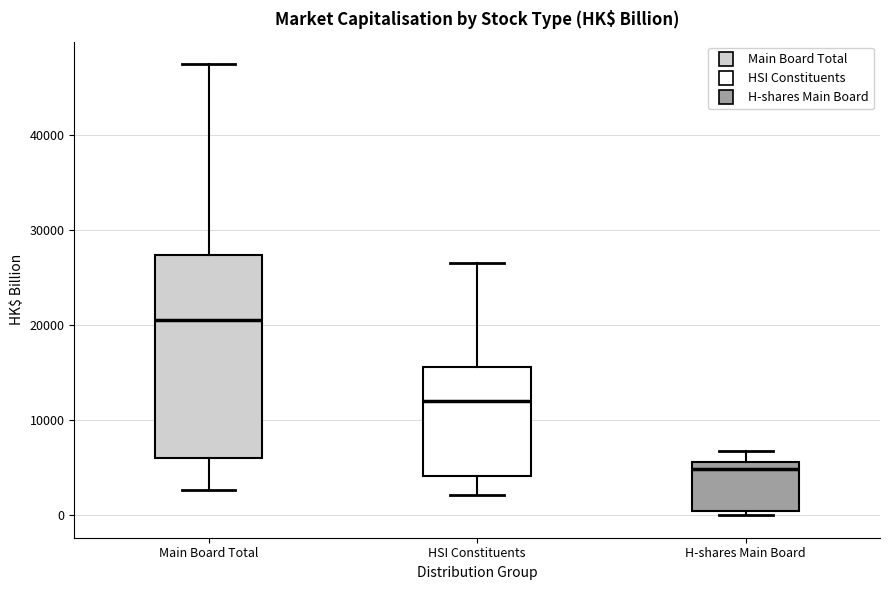

Where does the median line of the box for HSI Constituents sit on the y-axis? The values are not printed on the chart, so give them approximately, as read against the axis.

12000